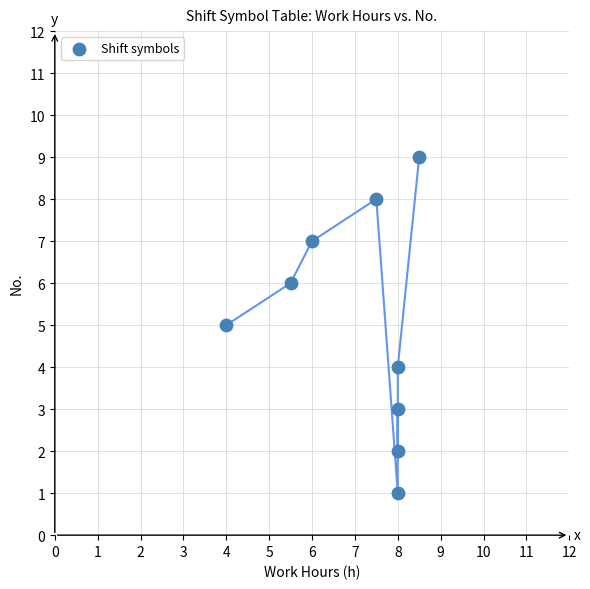

What is the average Y value?

5